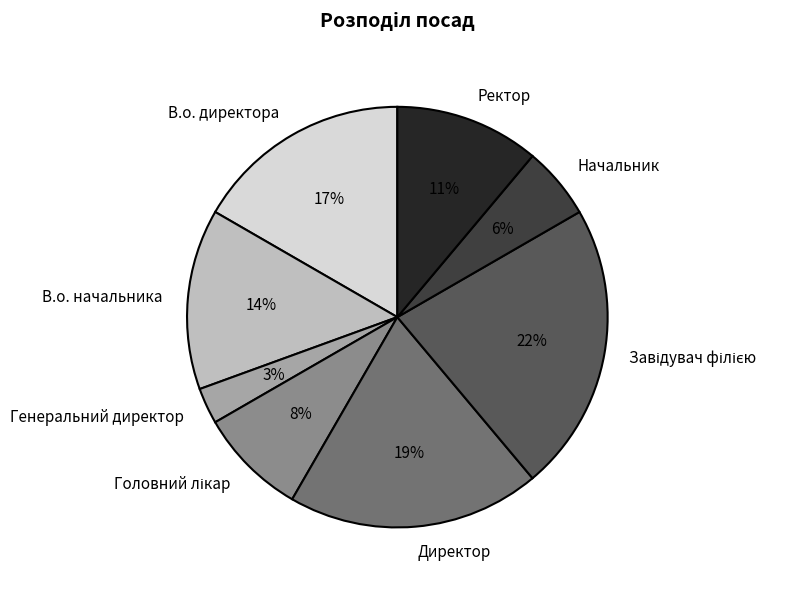

Between В.о. начальника and Генеральний директор, which is larger?

В.о. начальника